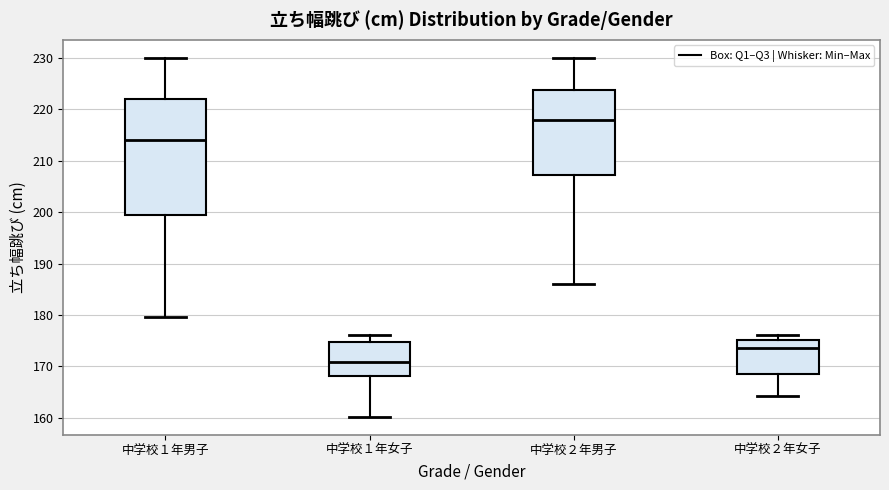

Reading left to right, transcribe this box plot: for each box, give where its median line is, the range the box spans, and where its two whiskers end, as read against the y-axis. The values are not printed on the chart, so give them approximately, as read against the axis.

中学校１年男子: median 214, box 200 to 222, whiskers 180 to 230
中学校１年女子: median 171, box 168 to 175, whiskers 160 to 176
中学校２年男子: median 218, box 207 to 224, whiskers 186 to 230
中学校２年女子: median 173, box 169 to 175, whiskers 164 to 176